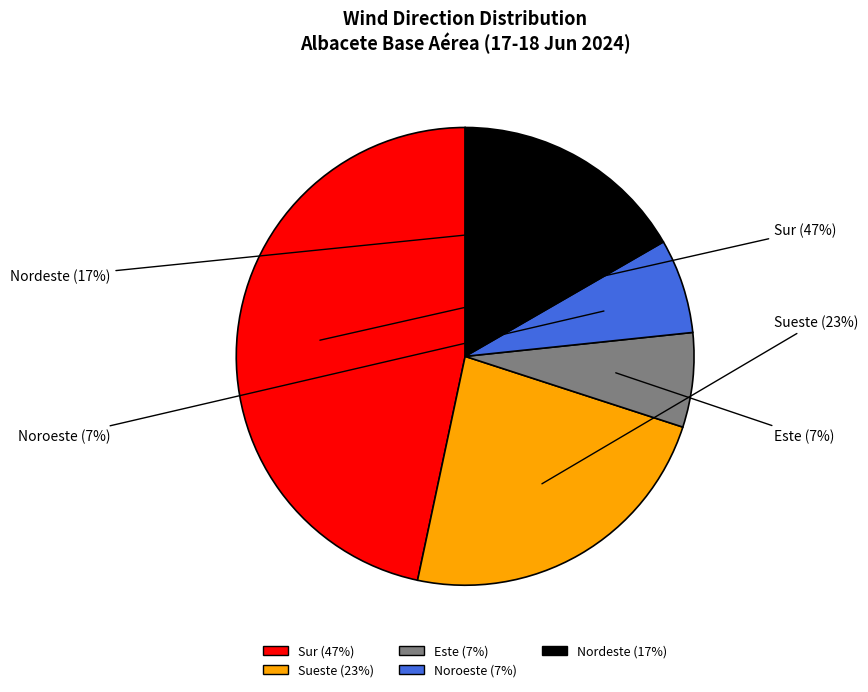

Is the sum of Este and Sur greater than half?

Yes